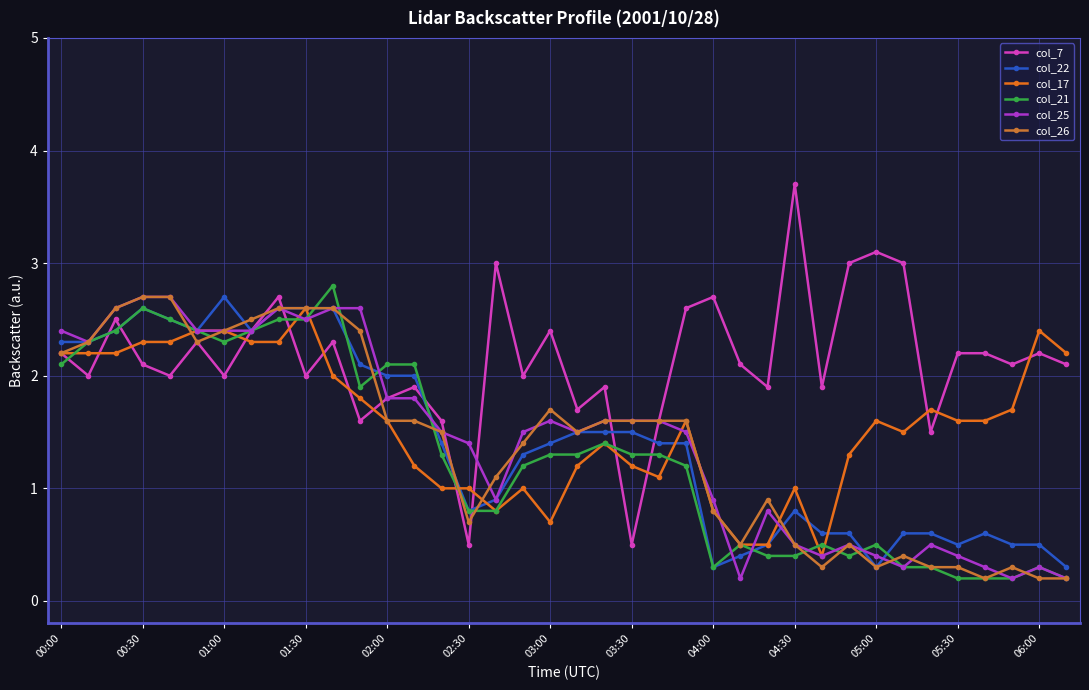

At which category does col_22 reach its first local valley?

02:30